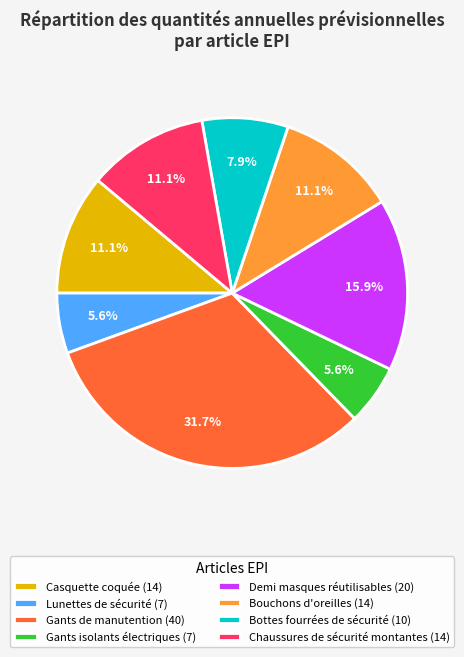

What is the ratio of the value at Chaussures de sécurité montantes to the value at Bottes fourrées de sécurité?

1.4